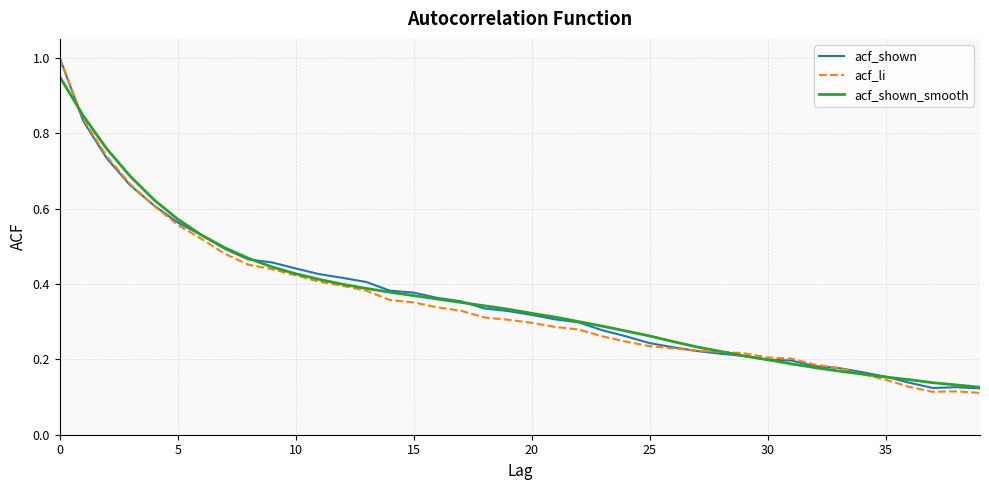

What is the highest value of the acf_li series?

1.0